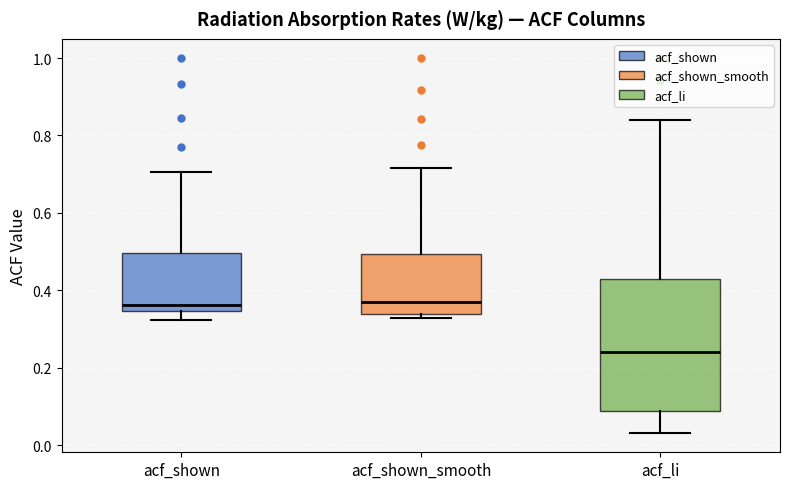

Reading left to right, read every box against the y-axis: the position of its median line, the range the box covers, and the ends of its whiskers. The values are not printed on the chart, so give them approximately, as read against the axis.

acf_shown: median 0.36, box 0.34 to 0.50, whiskers 0.32 to 0.70
acf_shown_smooth: median 0.38, box 0.34 to 0.50, whiskers 0.32 to 0.72
acf_li: median 0.24, box 0.08 to 0.42, whiskers 0.04 to 0.84